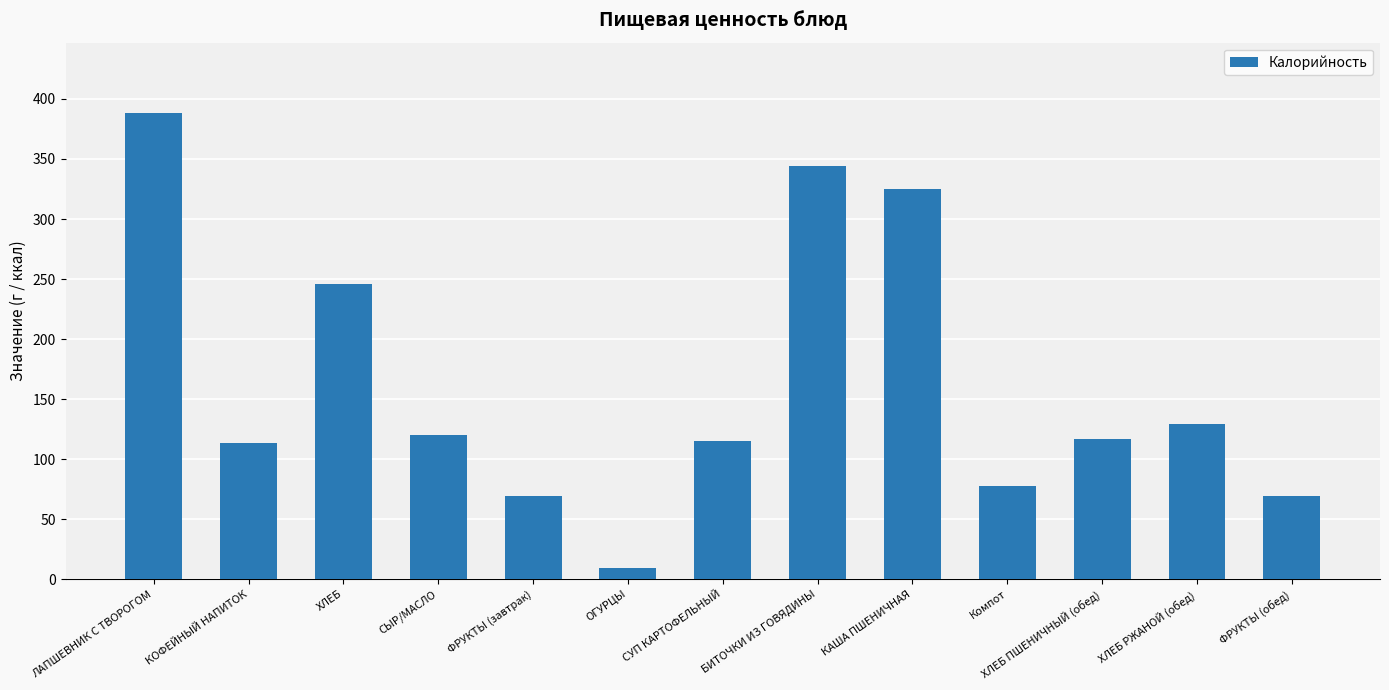

What is the value of the 5th bar from the left?

69.5